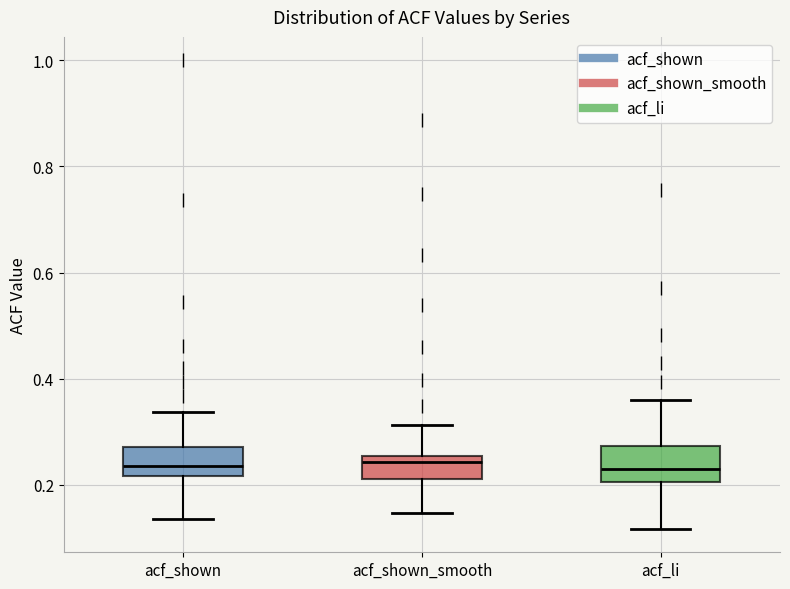

Reading left to right, transcribe this box plot: for each box, give where its median line is, the range the box spans, and where its two whiskers end, as read against the y-axis. The values are not printed on the chart, so give them approximately, as read against the axis.

acf_shown: median 0.24, box 0.22 to 0.28, whiskers 0.14 to 0.34
acf_shown_smooth: median 0.24, box 0.22 to 0.26, whiskers 0.14 to 0.32
acf_li: median 0.24, box 0.20 to 0.28, whiskers 0.12 to 0.36